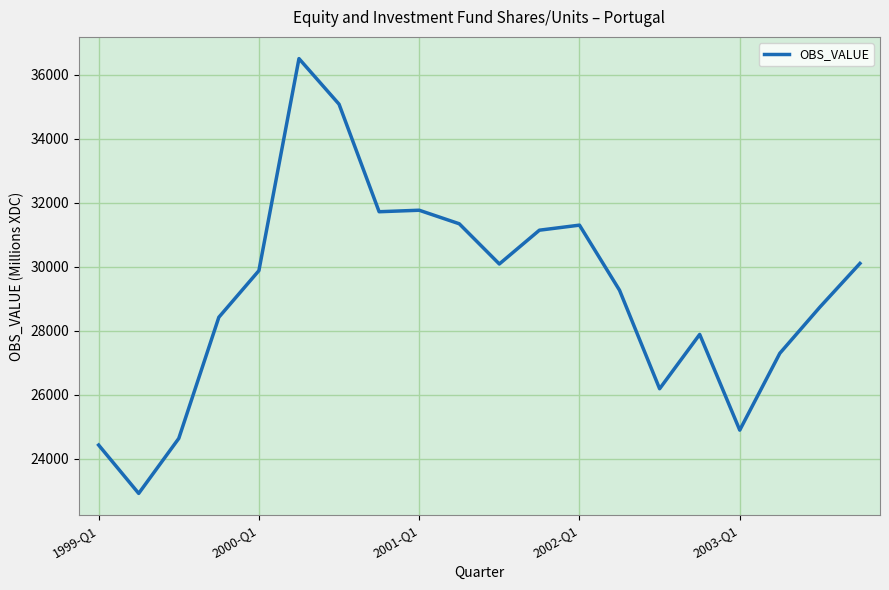

What is the smallest value displayed?

22917.8